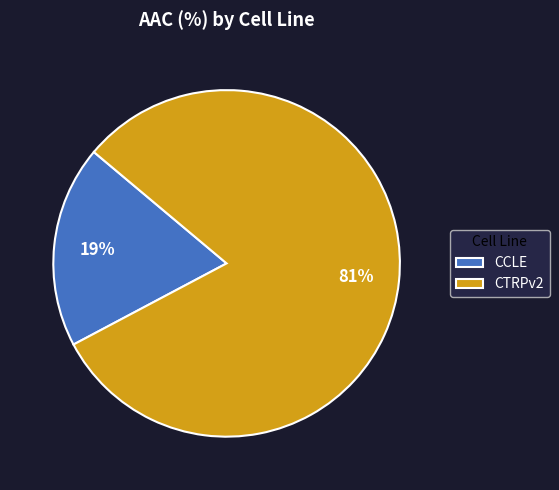

Combined, do CCLE and CTRPv2 account for over 50%?

Yes